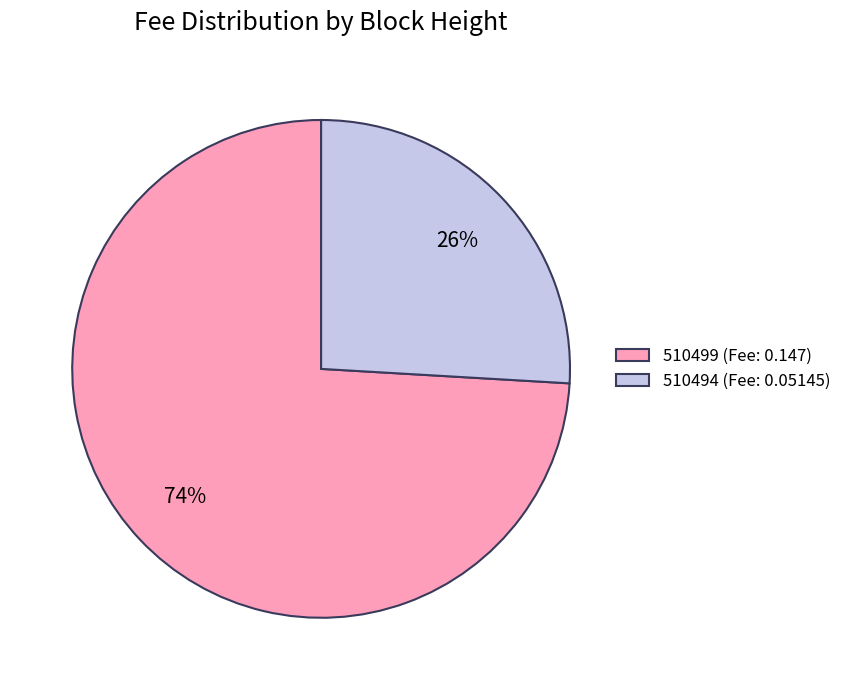

Which slice is the smallest?

510494